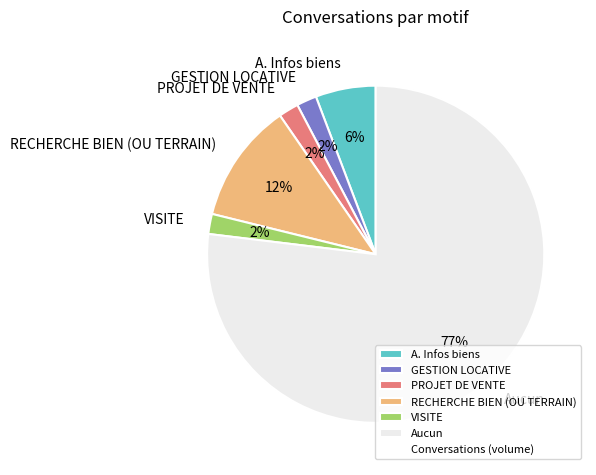

The PROJET DE VENTE slice represents 2% of the pie. True or false?

True